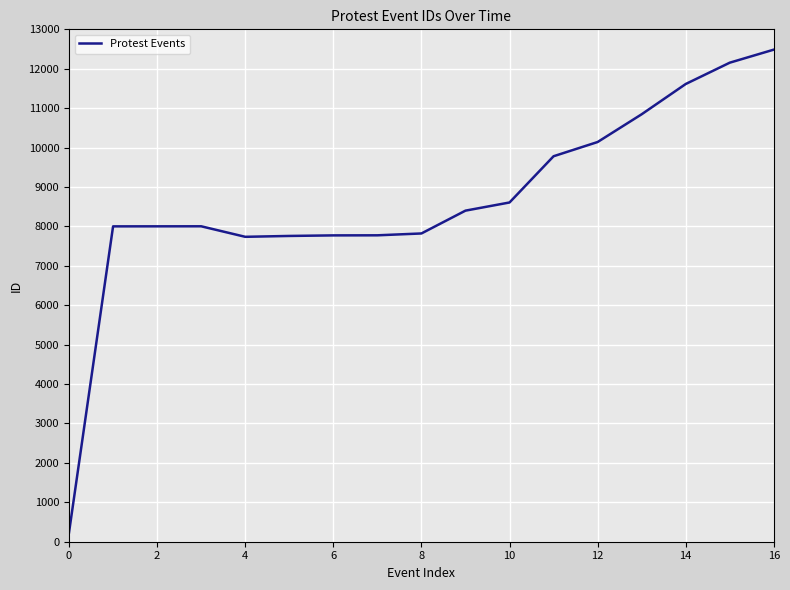

What is the greatest value displayed?

12485